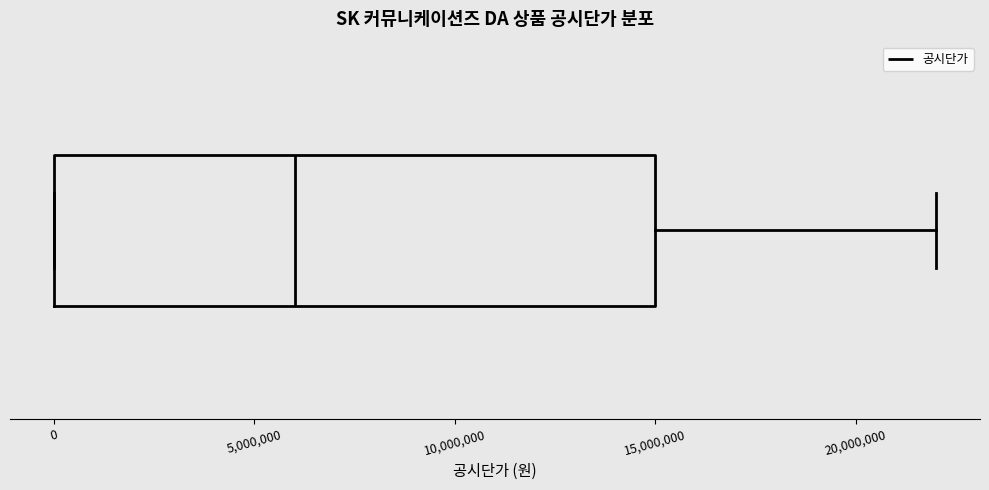

Where is the right edge of the box on the x-axis? The values are not printed on the chart, so give them approximately, as read against the axis.

15000000